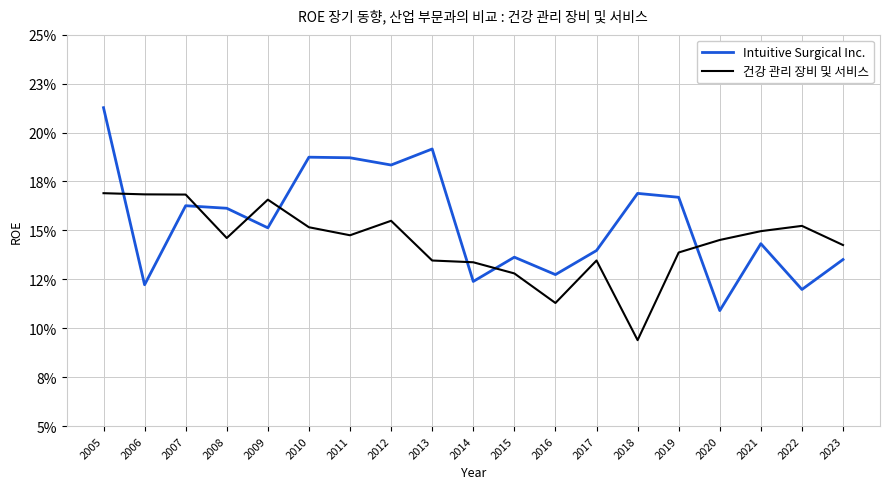

True or false: 건강 관리 장비 및 서비스 has a value of 0.3 at 2009.

False